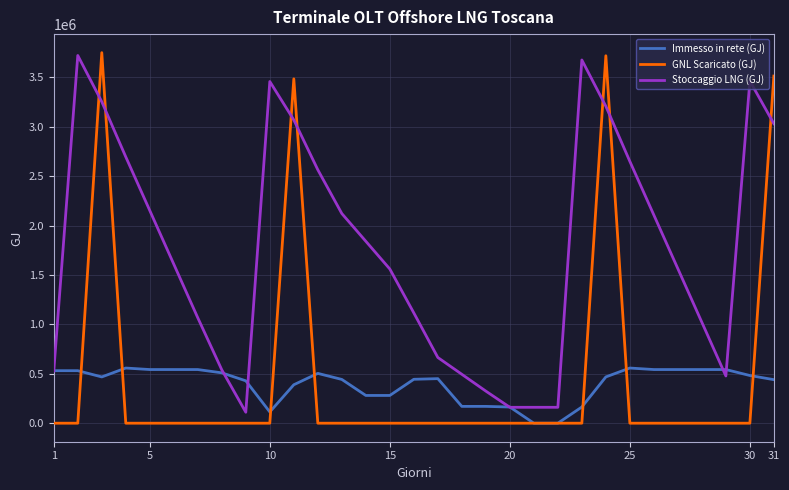

What is the highest value of the Stoccaggio LNG (GJ) series?

3720083.4